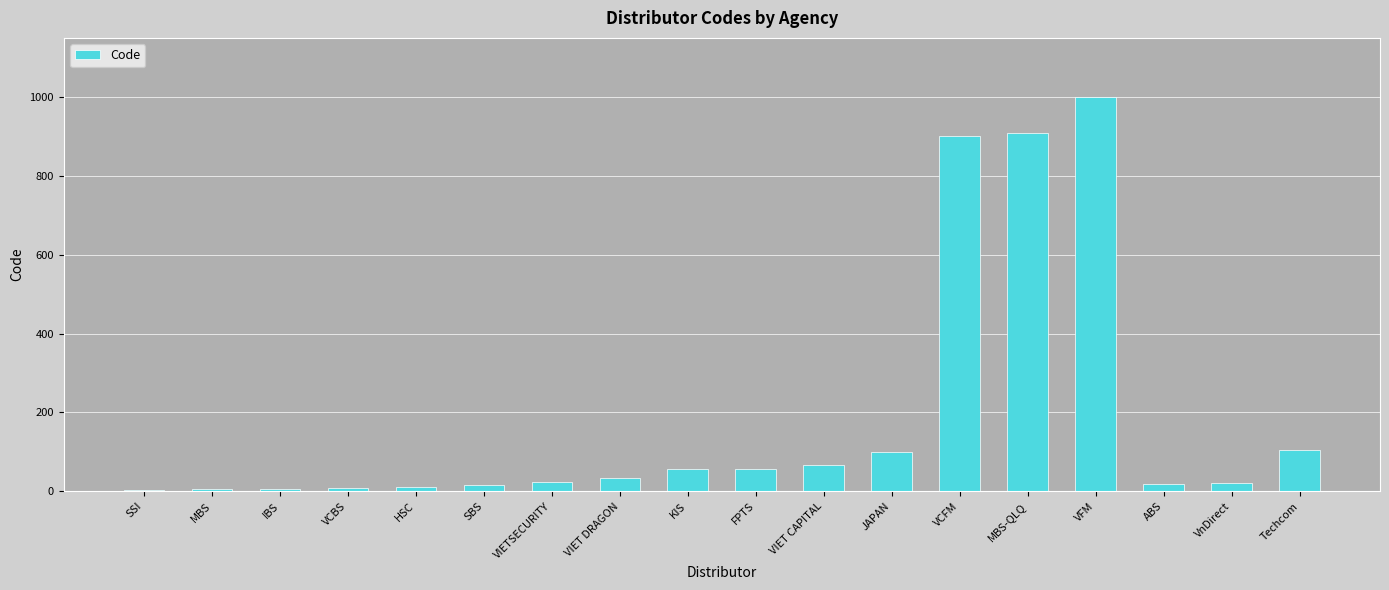

The value at MBS-QLQ is 909. True or false?

True